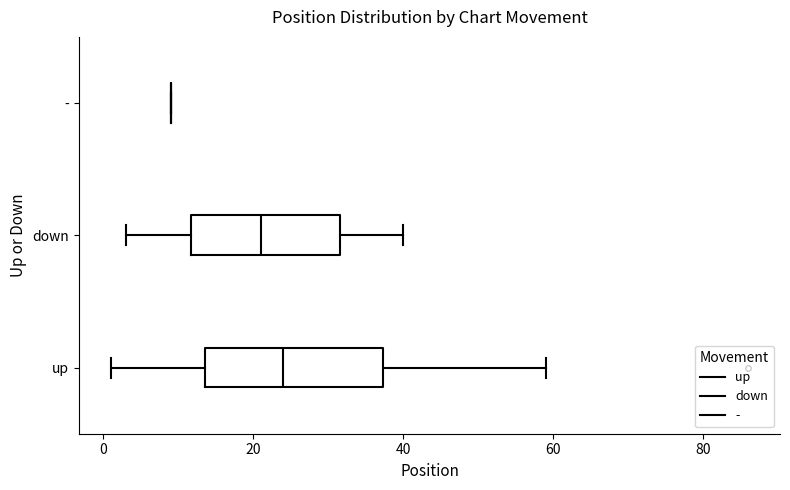

Which box is the widest, from its left edge to its right edge?

up